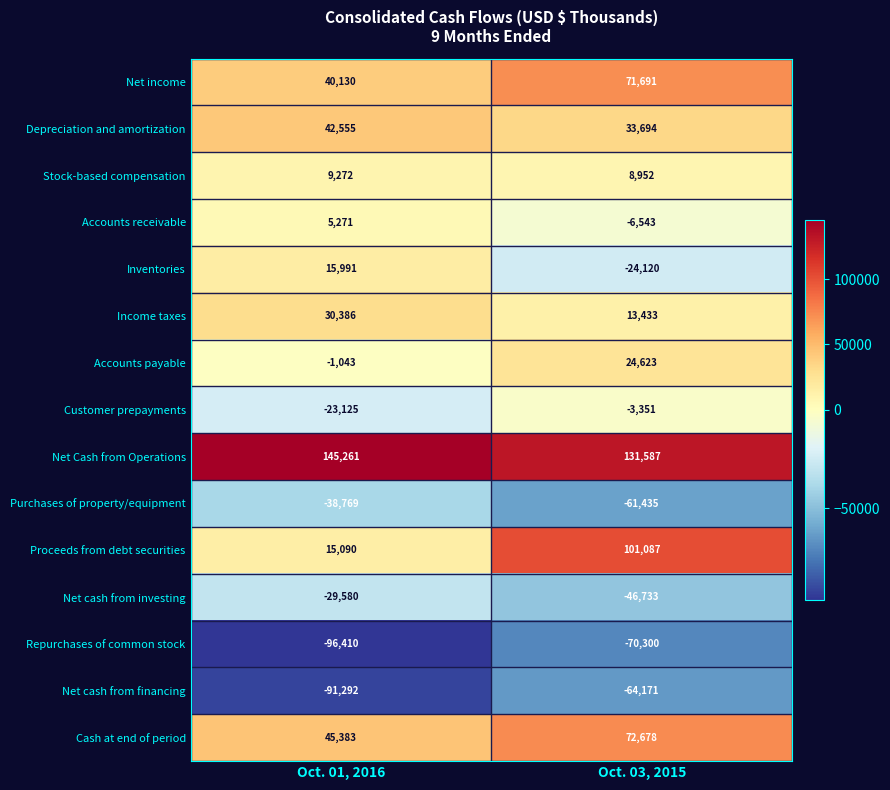

True or false: Stock-based compensation has a value of 5514 at Oct. 01, 2016.

False